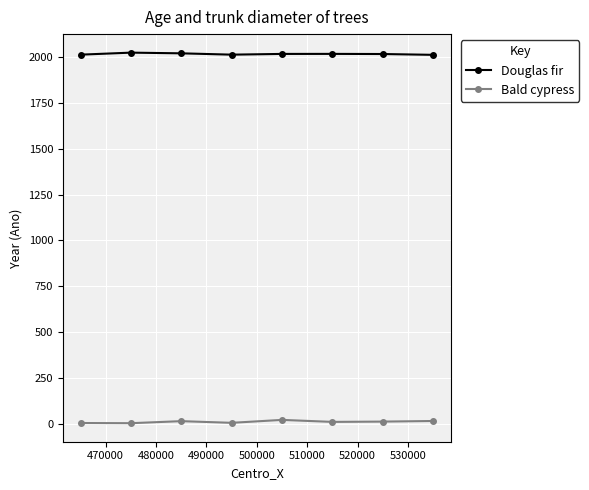

What is the value of the Douglas fir point at the 4th from the left?

2013.0